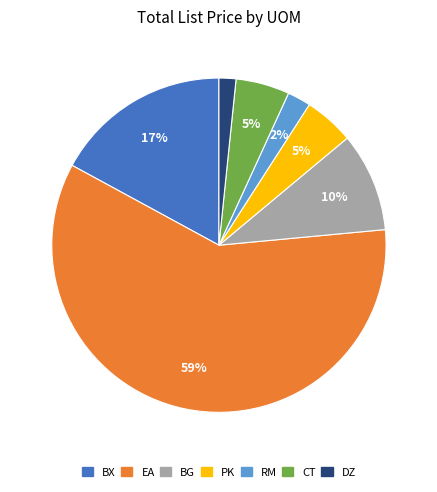

Which has a higher value, BX or DZ?

BX